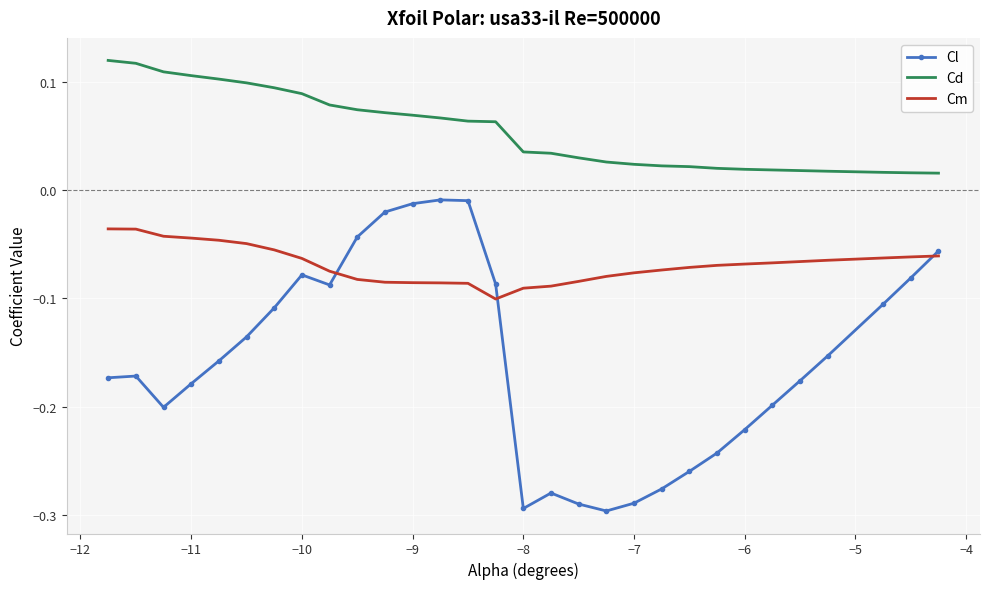

What are all the series names shown in the legend?

Cl, Cd, Cm